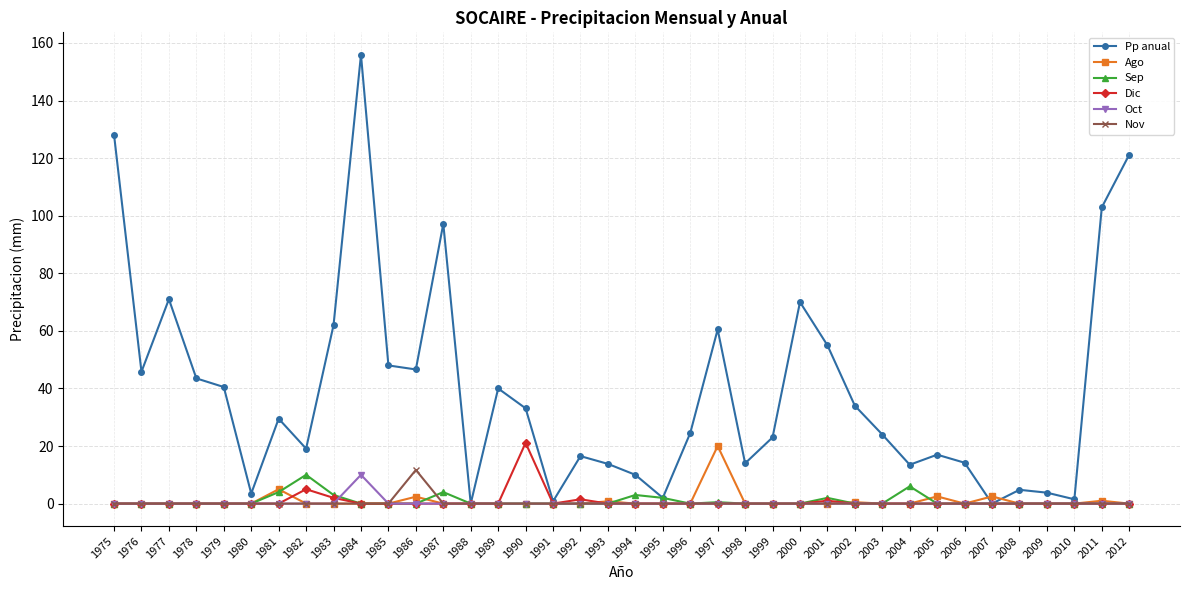

Is it true that Dic equals 2.0 at 1983?

True